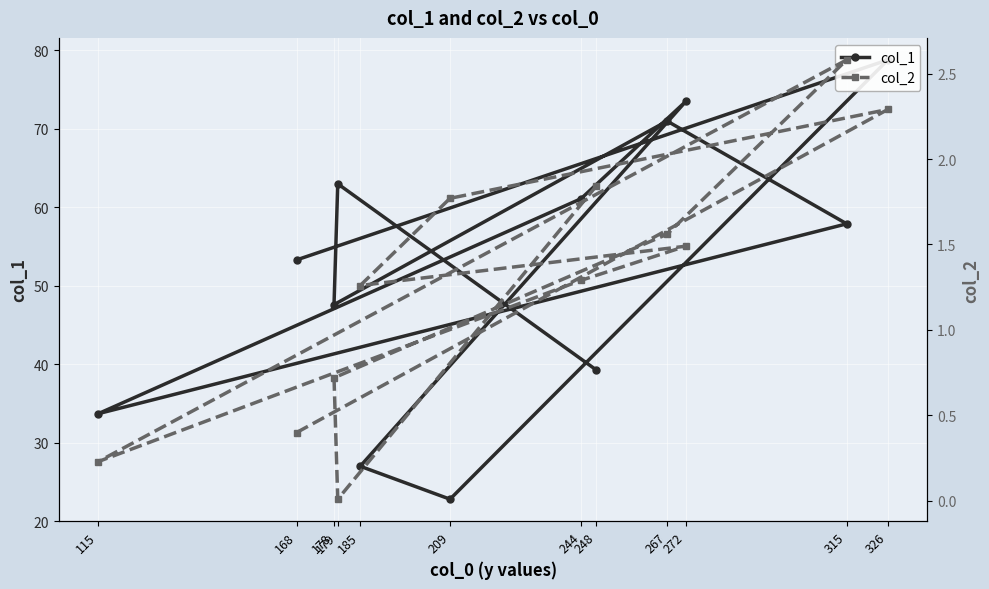

What is the value of the col_2 point at the 12th from the left?

1.8